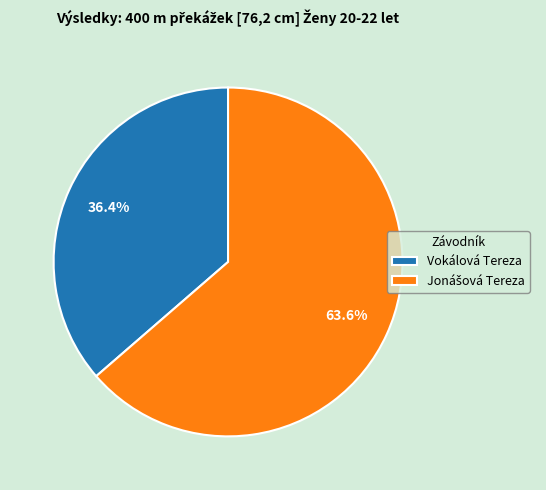

To the nearest percent, what is the difference between the largest and smallest slice percentages?

27%